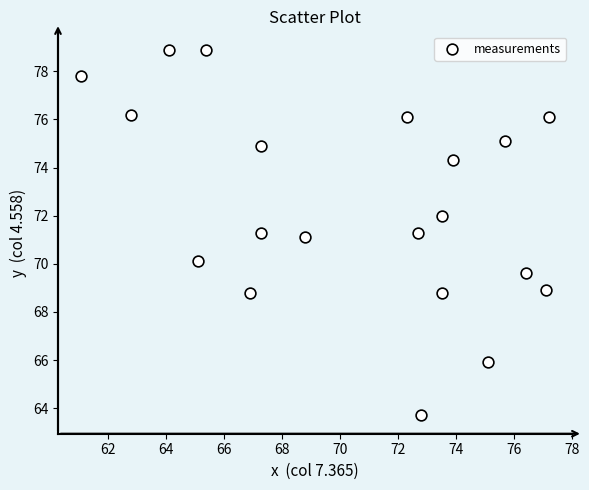

What is the range of Y values (max minus min)?

15.2